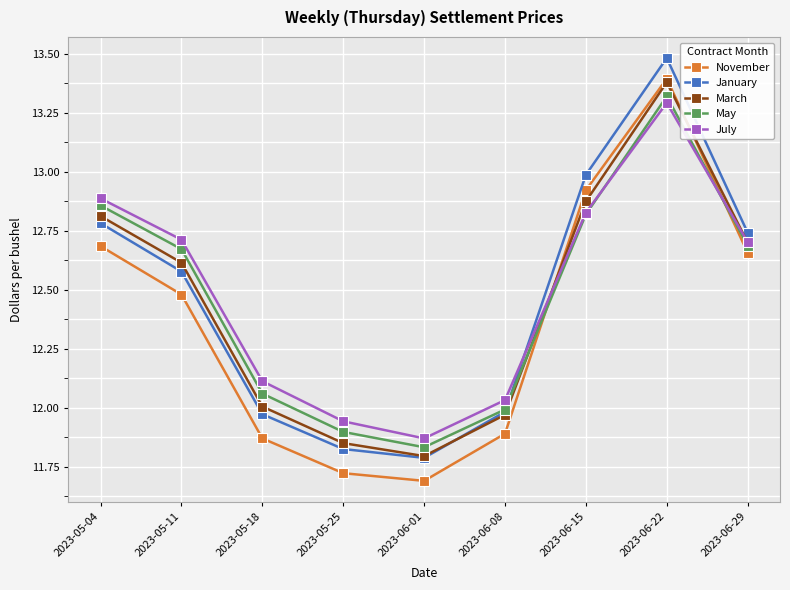

Is the value of November at 2023-05-04 greater than the value of May at 2023-06-15?

No